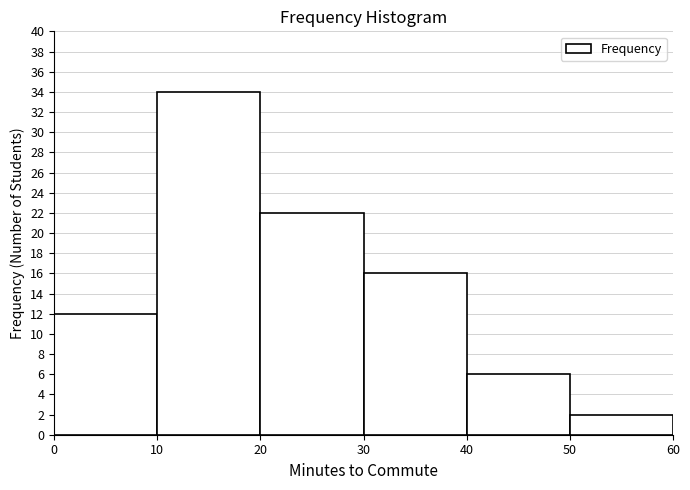

Over which range of the x-axis is the bar tallest?

10 to 20